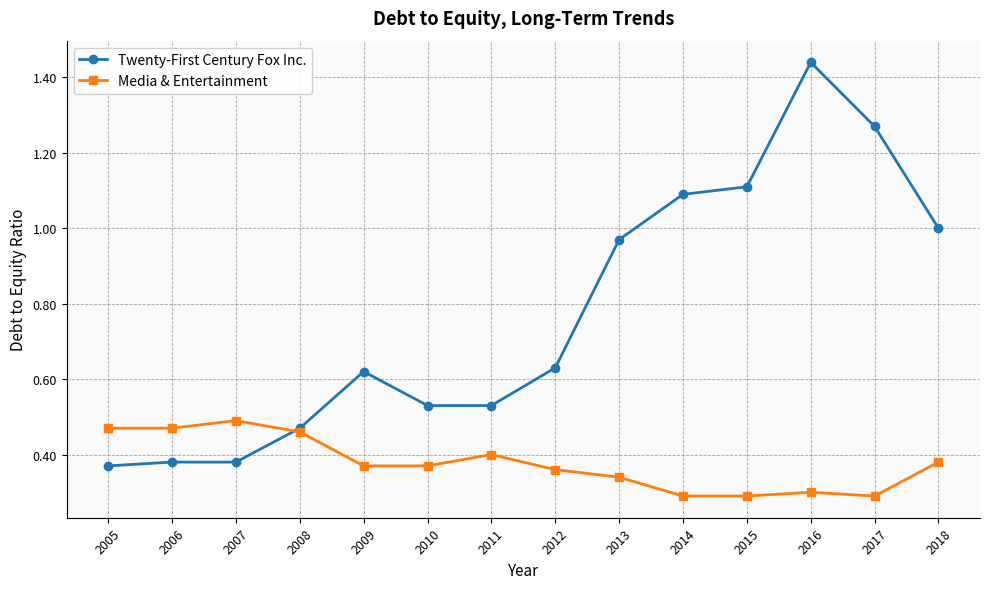

Count the number of data series in this chart.

2